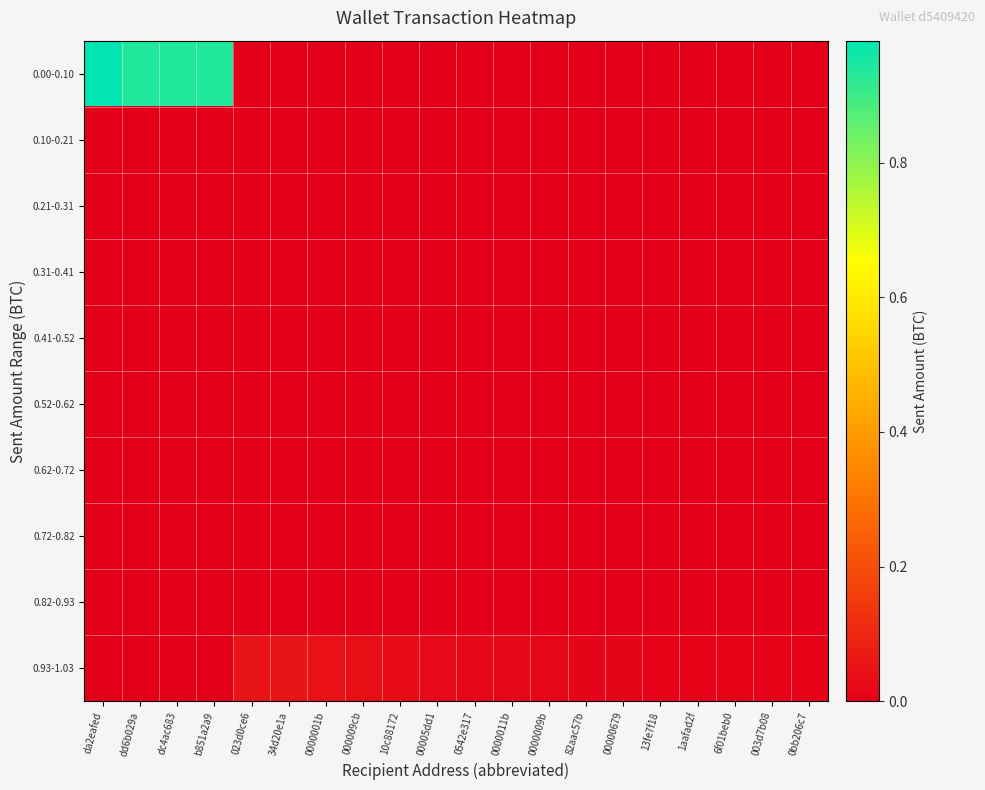

At how many categories does at least one series exceed 0?

20